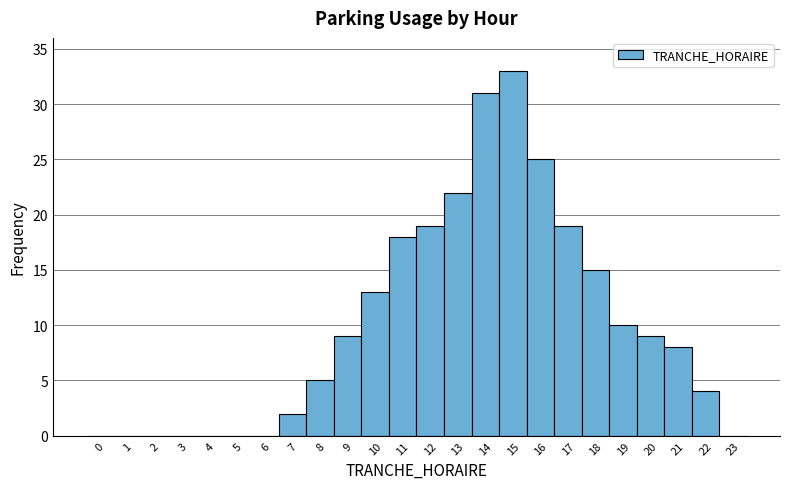

Reading left to right, transcribe this chart: for each bar, give the range it covers on the x-axis and its height. The values are not printed on the chart, so give them approximately, as read against the axis.

-0.5 to 0.5: 0
0.5 to 1.5: 0
1.5 to 2.5: 0
2.5 to 3.5: 0
3.5 to 4.5: 0
4.5 to 5.5: 0
5.5 to 6.5: 0
6.5 to 7.5: 2
7.5 to 8.5: 5
8.5 to 9.5: 9
9.5 to 10.5: 13
10.5 to 11.5: 18
11.5 to 12.5: 19
12.5 to 13.5: 22
13.5 to 14.5: 31
14.5 to 15.5: 33
15.5 to 16.5: 25
16.5 to 17.5: 19
17.5 to 18.5: 15
18.5 to 19.5: 10
19.5 to 20.5: 9
20.5 to 21.5: 8
21.5 to 22.5: 4
22.5 to 23.5: 0